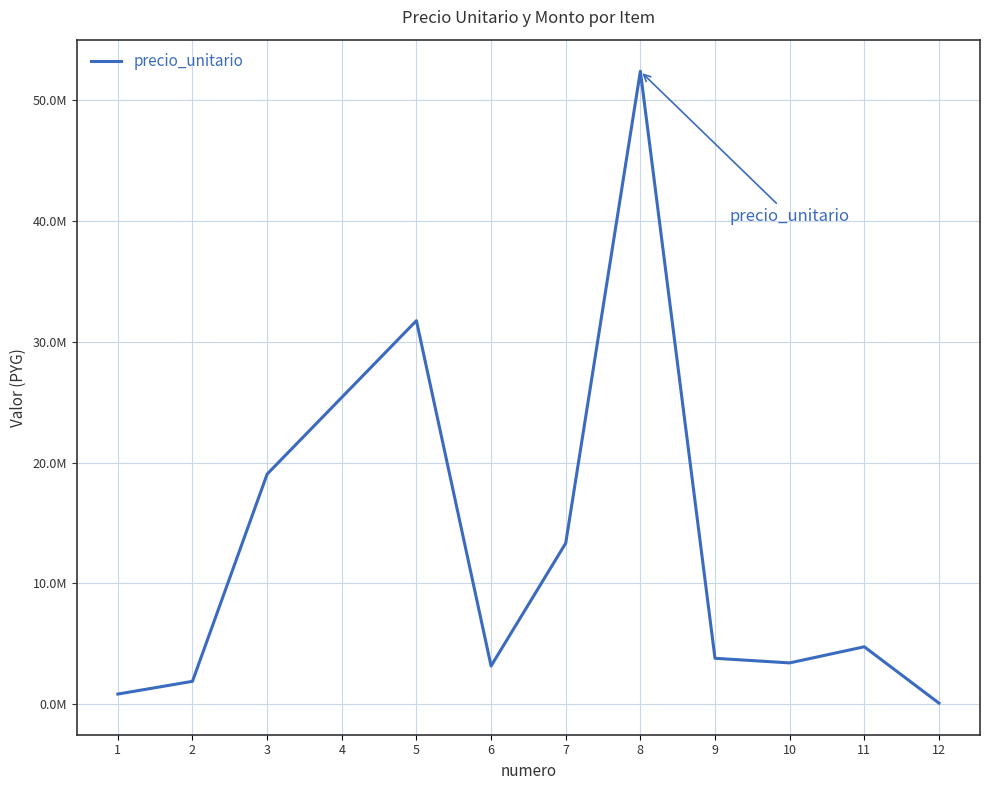

List the labels in order of value, largest first.

8, 5, 4, 3, 7, 11, 9, 10, 6, 2, 1, 12